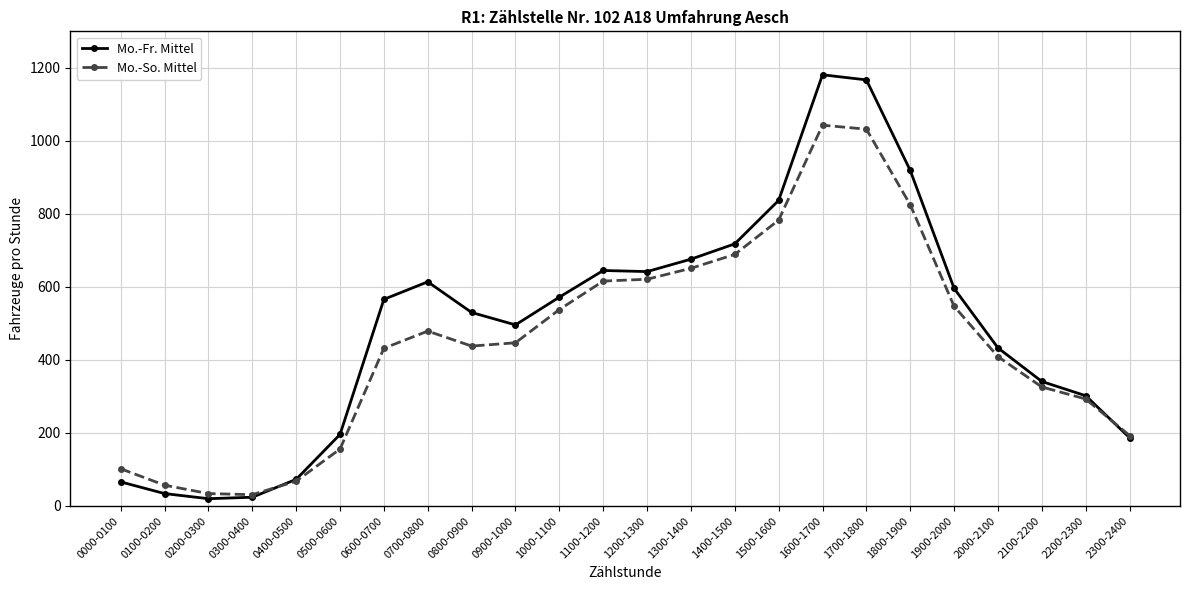

What is the sum of the Mo.-Fr. Mittel values at 1100-1200 and 1000-1100?

1217